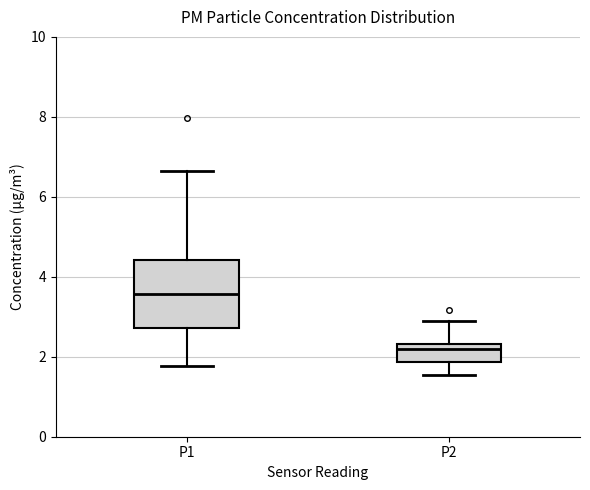

Reading left to right, transcribe this box plot: for each box, give where its median line is, the range the box spans, and where its two whiskers end, as read against the y-axis. The values are not printed on the chart, so give them approximately, as read against the axis.

P1: median 3.6, box 2.8 to 4.4, whiskers 1.8 to 6.6
P2: median 2.2, box 1.8 to 2.4, whiskers 1.6 to 3.0